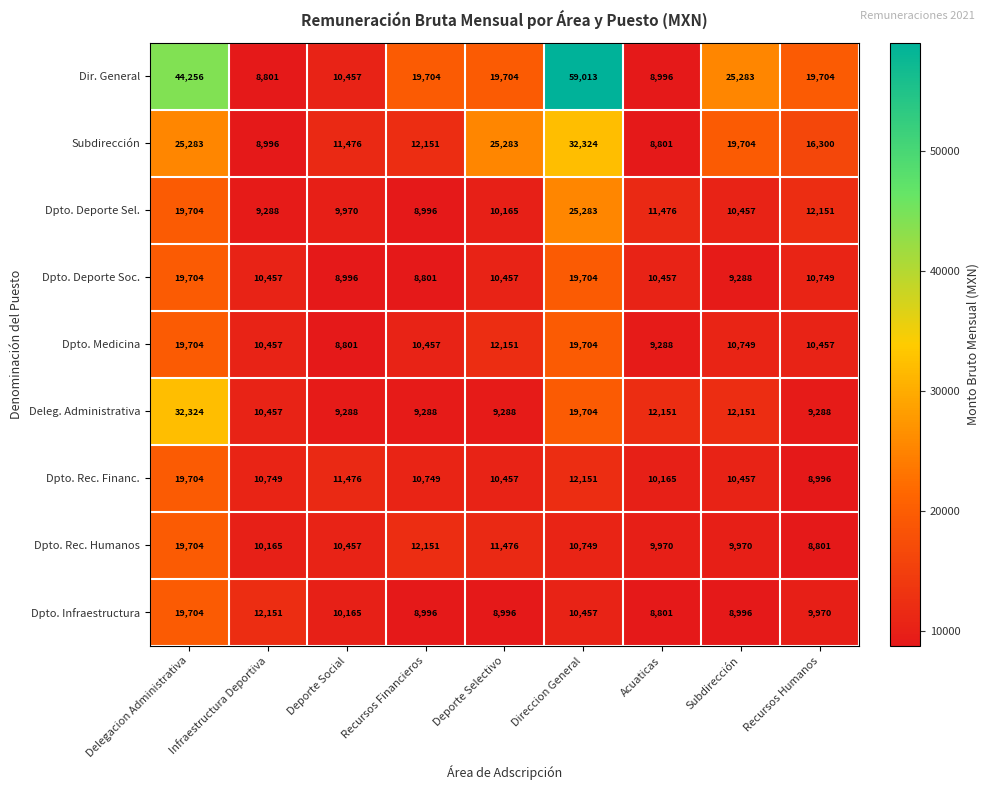

What is the total value across all series at Recursos Humanos?

106416